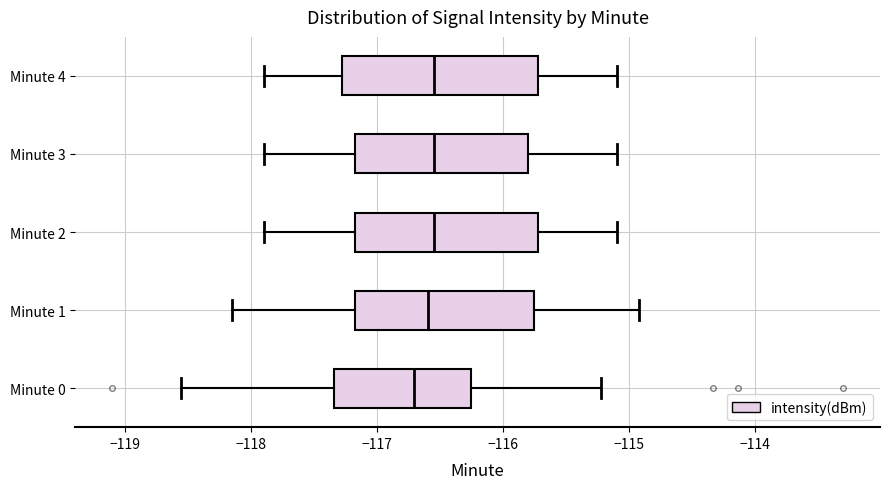

Comparing the boxes themselves (not the whiskers), which one is the widest?

Minute 4